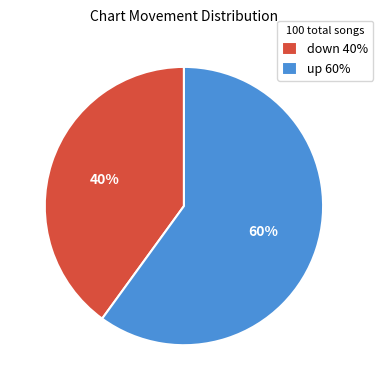

True or false: down accounts for 33% of the total.

False